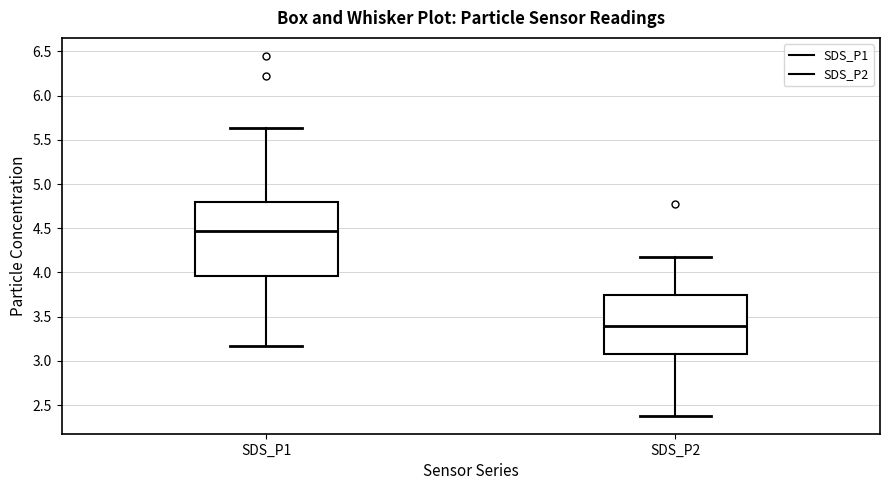

Which box's median line is the lowest?

SDS_P2